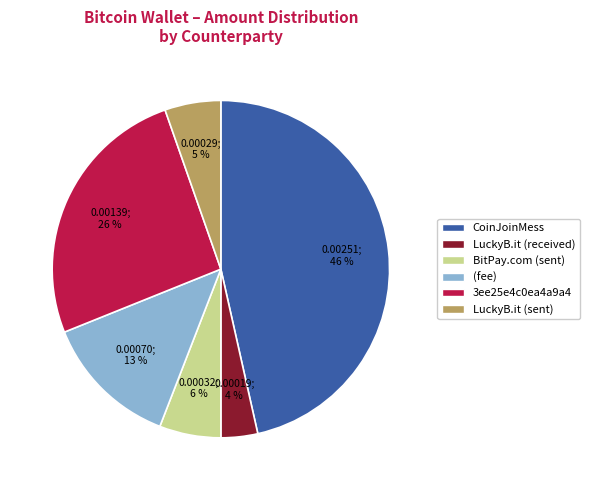

To the nearest percent, what is the average slice percentage?

17%